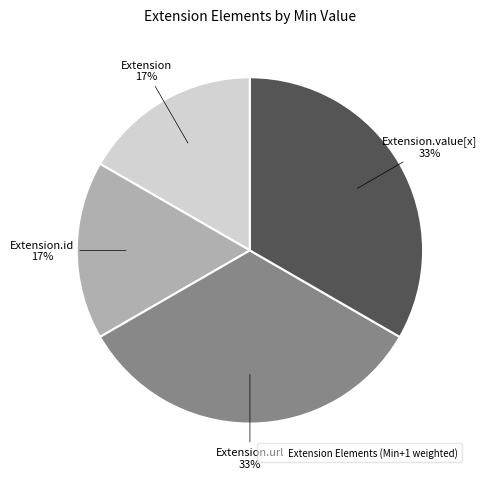

Count the number of slices in the pie.

4